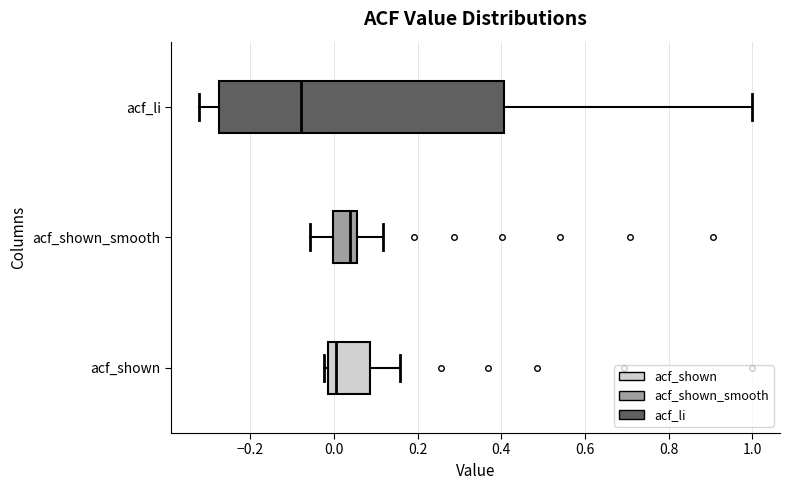

Which box's median line is the furthest to the right?

acf_shown_smooth